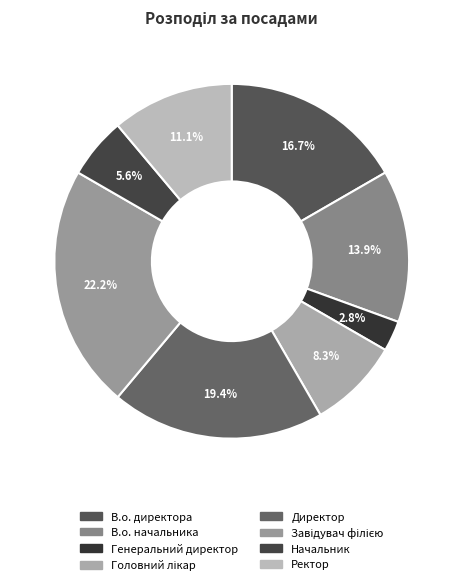

How many segments does this pie chart have?

8